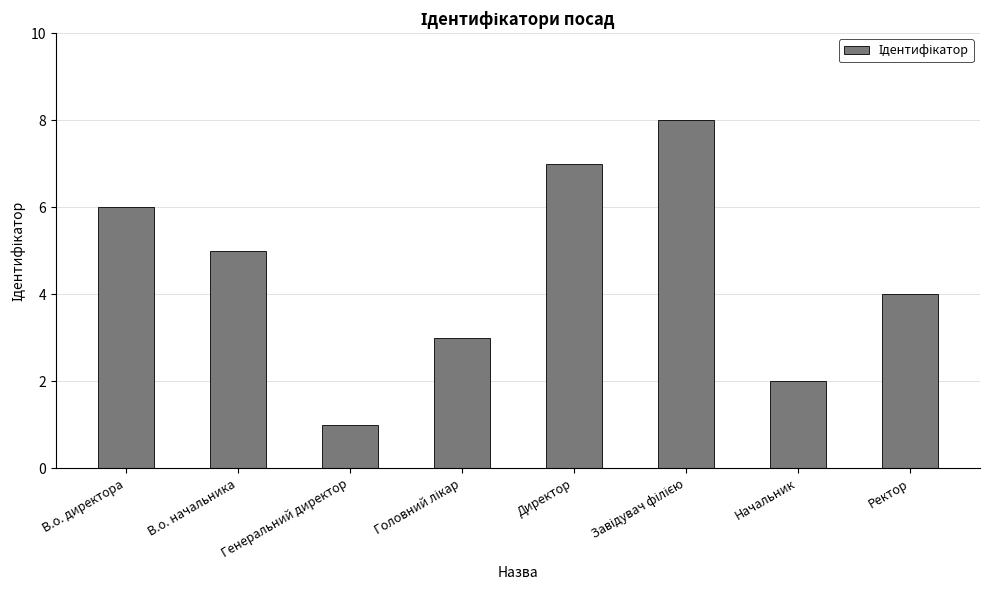

Count the values in the range 3 to 7.

5